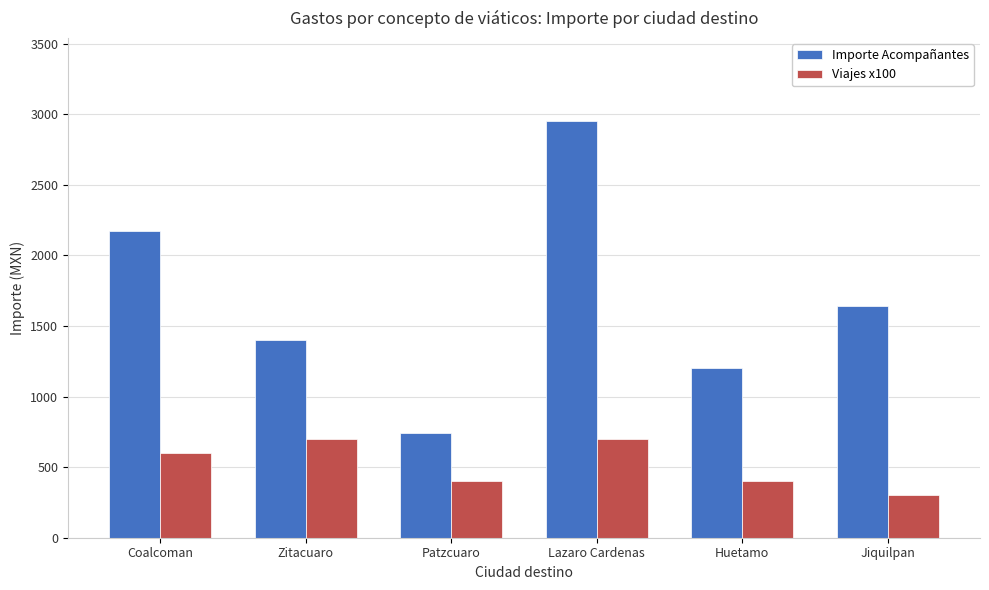

Rank the series by their average value, from highest to lowest.

Importe Acompañantes, Viajes x100